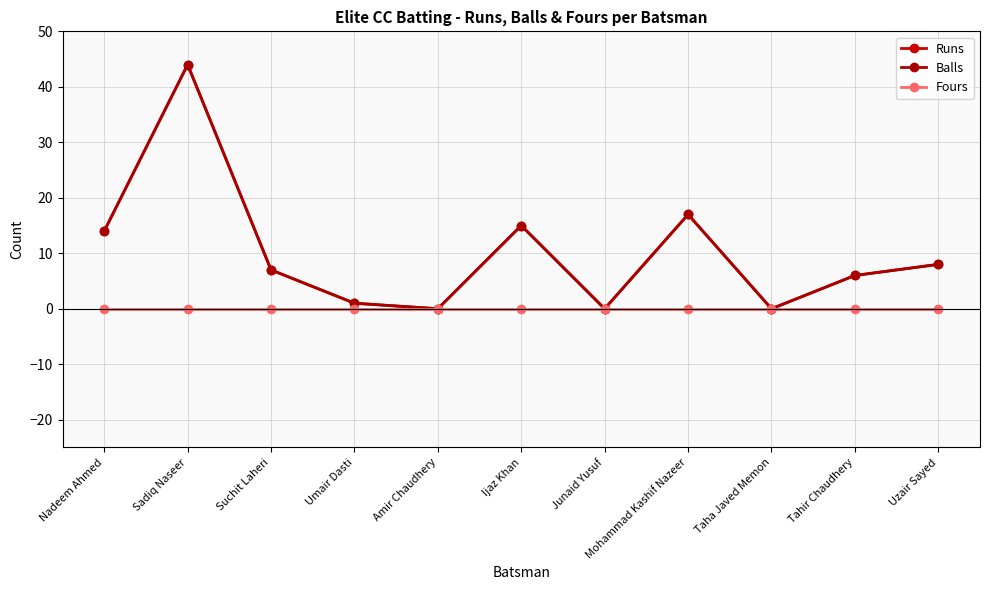

The value of Balls at Ijaz Khan is 22. True or false?

False